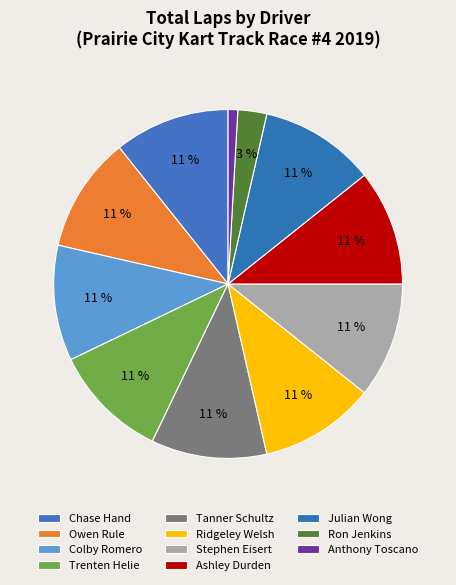

Combined, what portion of the pie is Julian Wong and Tanner Schultz?

21.4%